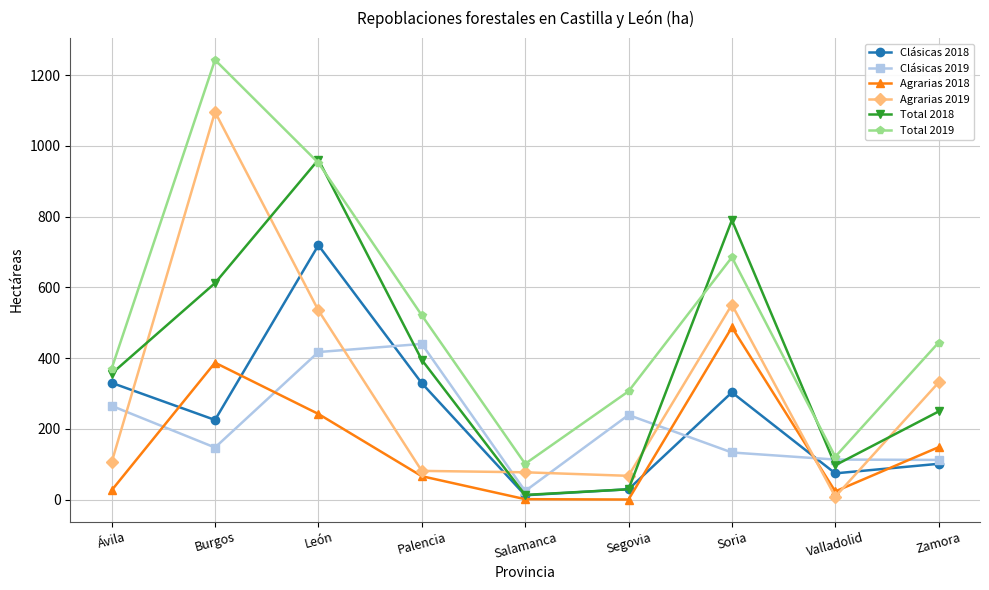

Is this an area chart (filled region under the line)?

No